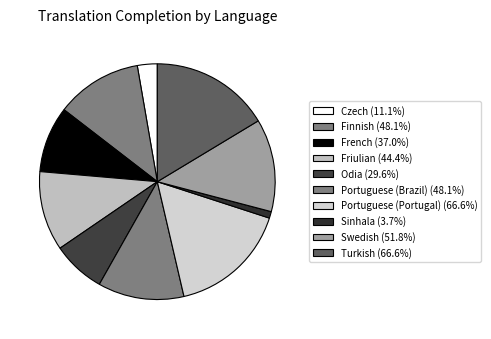

To the nearest percent, what is the combined percentage of Portuguese (Portugal) and Sinhala?

17%